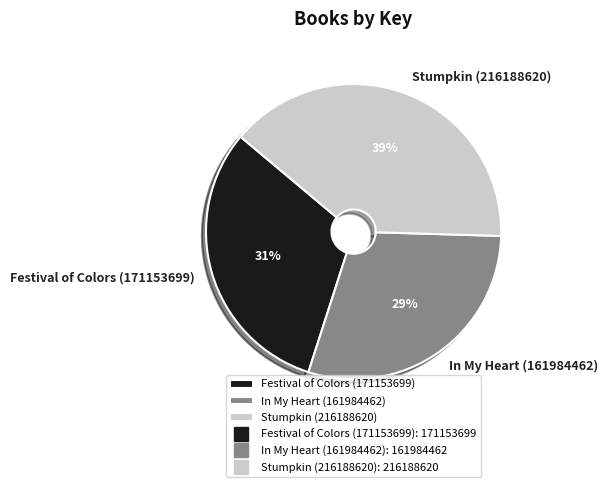

How many slices are in this pie chart?

3